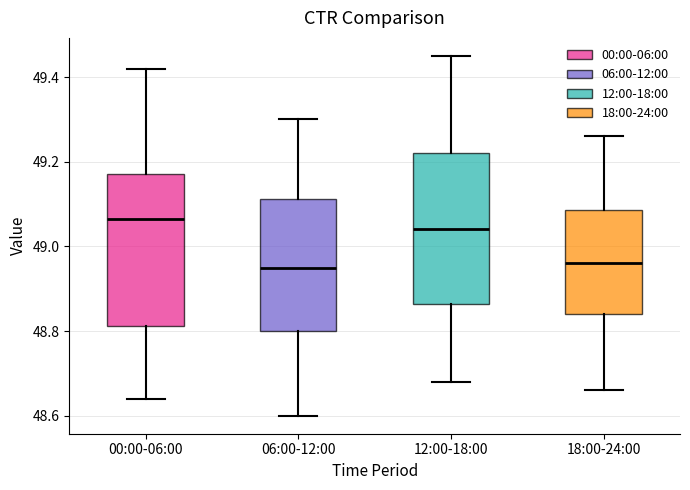

Reading left to right, read every box against the y-axis: the position of its median line, the range the box covers, and the ends of its whiskers. The values are not printed on the chart, so give them approximately, as read against the axis.

00:00-06:00: median 49.06, box 48.82 to 49.18, whiskers 48.64 to 49.42
06:00-12:00: median 48.96, box 48.80 to 49.12, whiskers 48.60 to 49.30
12:00-18:00: median 49.04, box 48.86 to 49.22, whiskers 48.68 to 49.46
18:00-24:00: median 48.96, box 48.84 to 49.08, whiskers 48.66 to 49.26